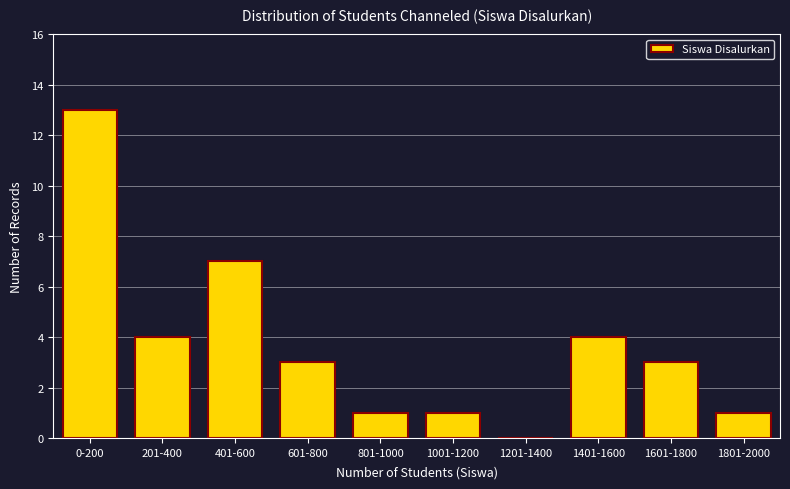

Reading left to right, transcribe all the data shown in this chart.

0-200=13	201-400=4	401-600=7	601-800=3	801-1000=1	1001-1200=1	1201-1400=0	1401-1600=4	1601-1800=3	1801-2000=1